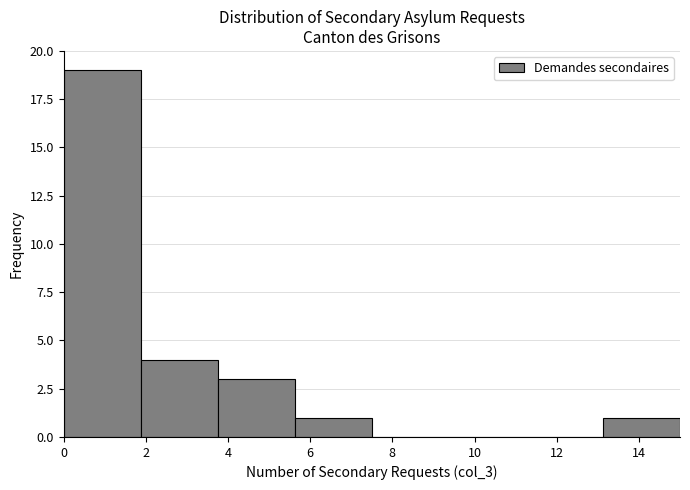

How tall is the bar that spans 5.6 to 7.6 on the x-axis? Neither the bar edges nor the heights are printed on the chart, so give them approximately, as read against the axes.

1